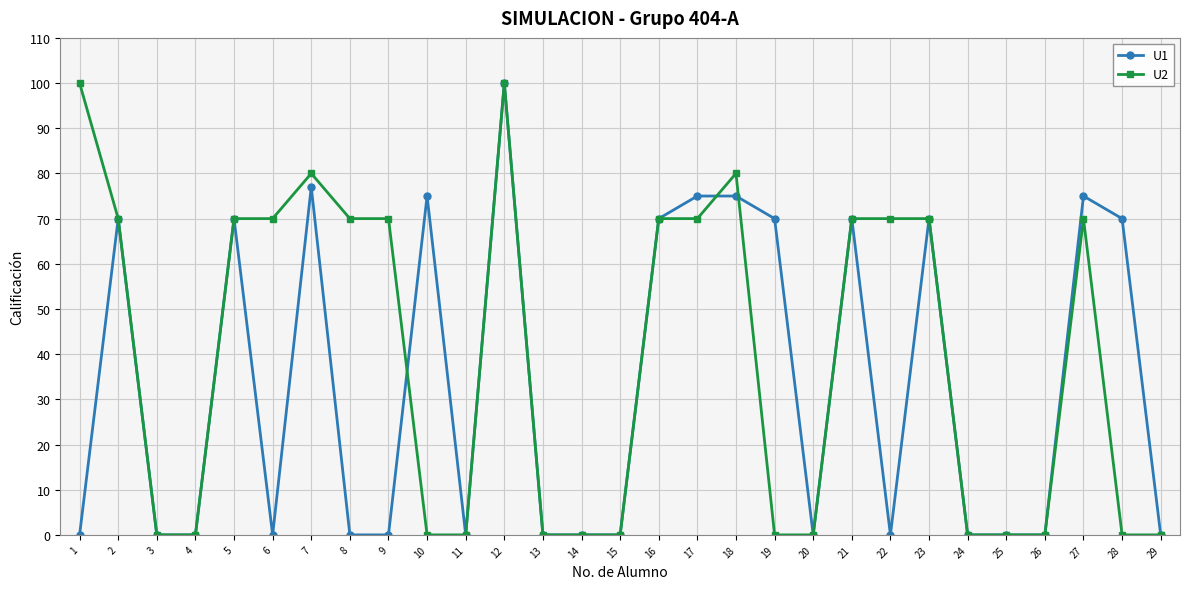

What is the difference between the maximum and minimum values in the U1 series?

100